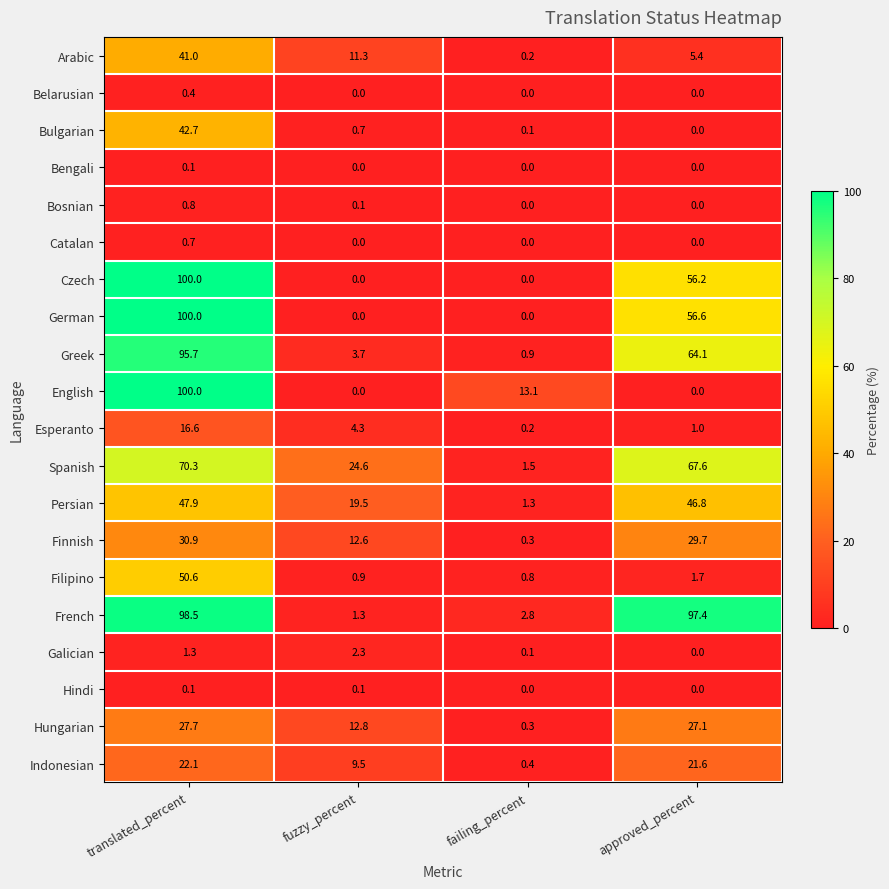

Which series changed the most between translated_percent and approved_percent?

English